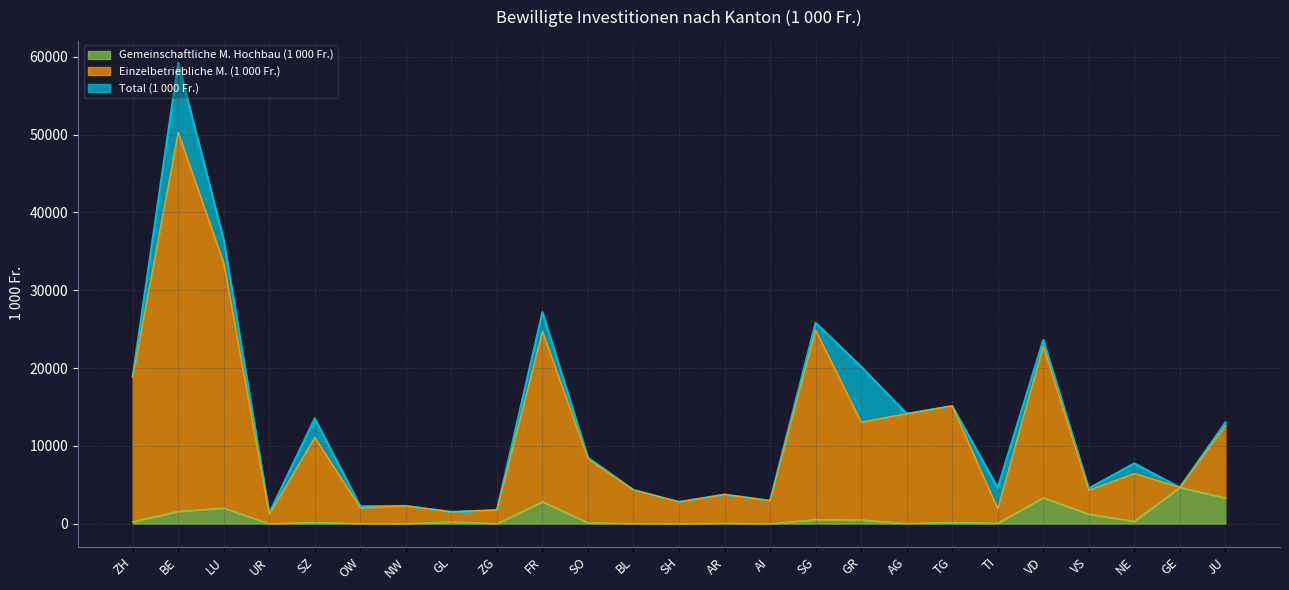

What are all the series names shown in the legend?

Gemeinschaftliche M. Hochbau (1 000 Fr.), Einzelbetriebliche M. (1 000 Fr.), Total (1 000 Fr.)